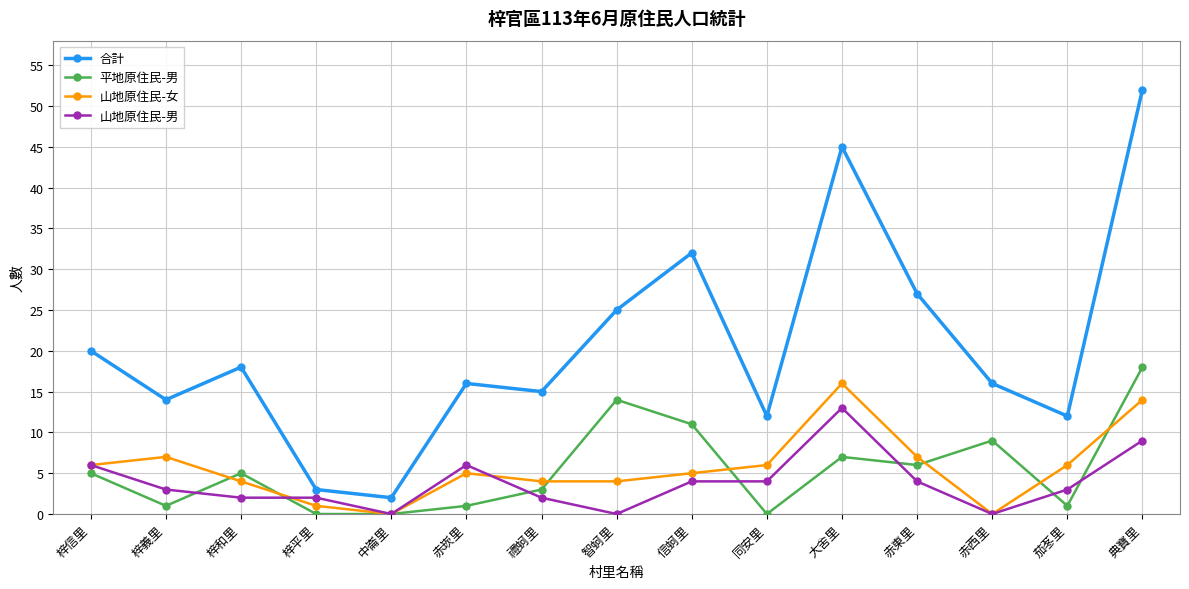

What is the label of the 11th point from the right?

中崙里